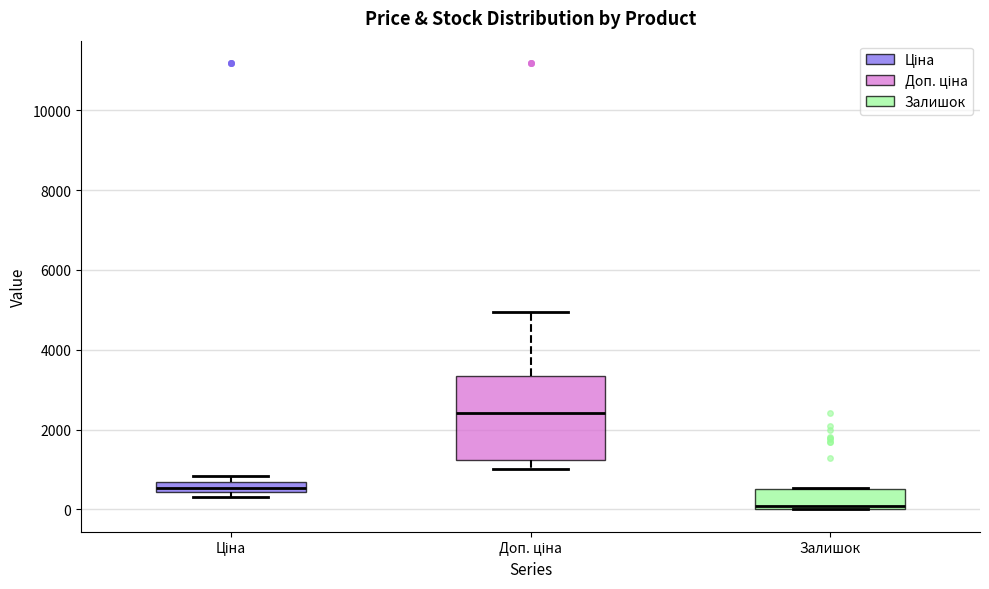

Which box is the tallest, from its lower edge to its upper edge?

Доп. ціна